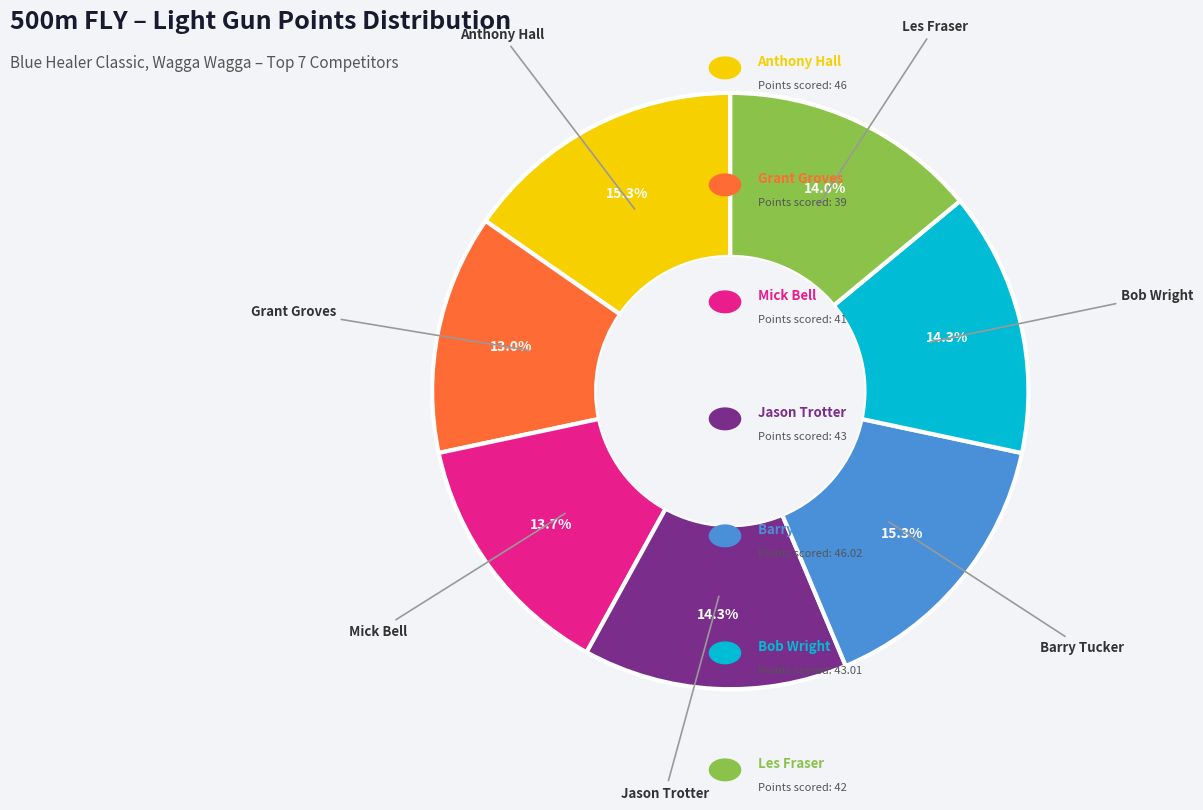

Is there any slice that represents more than half of the pie?

No